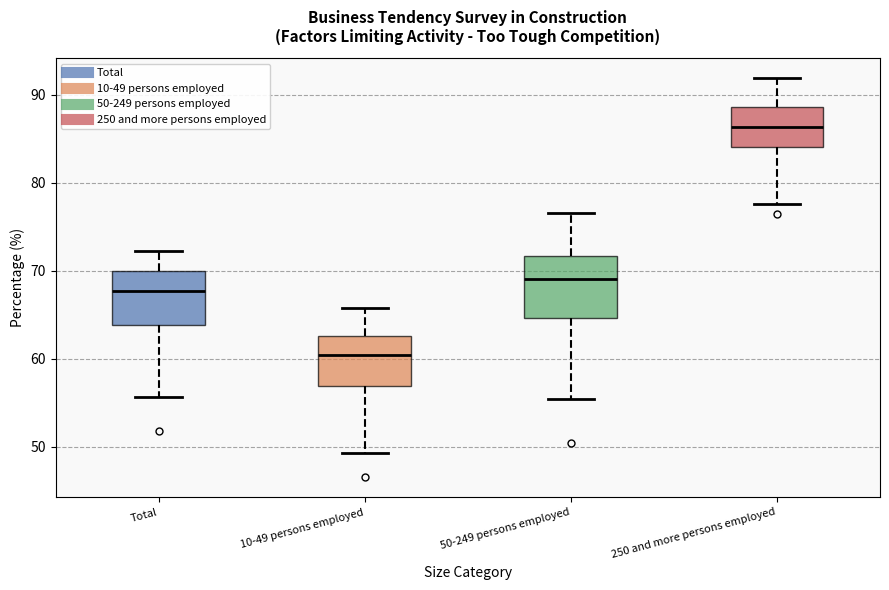

Where does the lower whisker of the box for 10-49 persons employed end on the y-axis? The values are not printed on the chart, so give them approximately, as read against the axis.

49